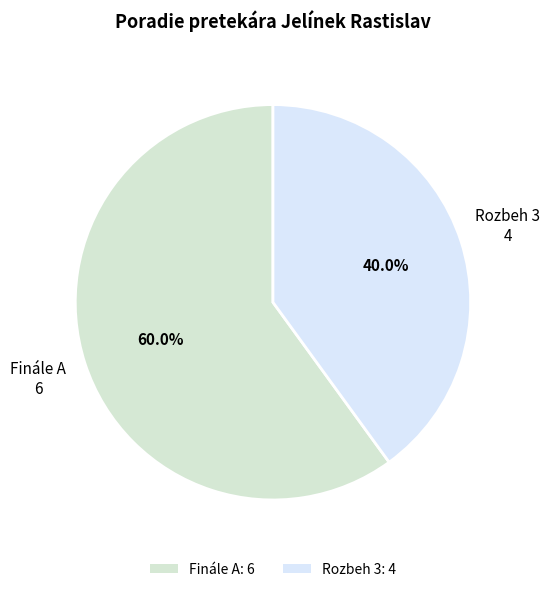

To the nearest percent, what percentage of the pie is Finále A?

60%